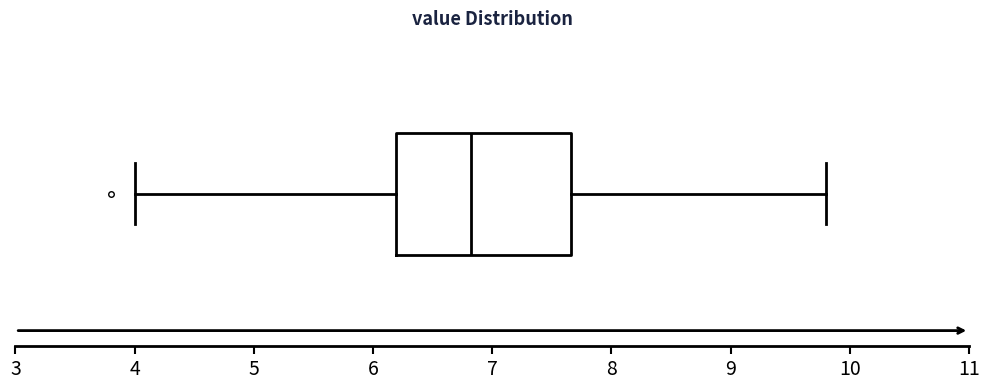

Transcribe this box plot: give where the median line is, the range the box spans, and where the two whiskers end, as read against the x-axis. The values are not printed on the chart, so give them approximately, as read against the axis.

median 6.8, box 6.2 to 7.7, whiskers 4.0 to 9.8